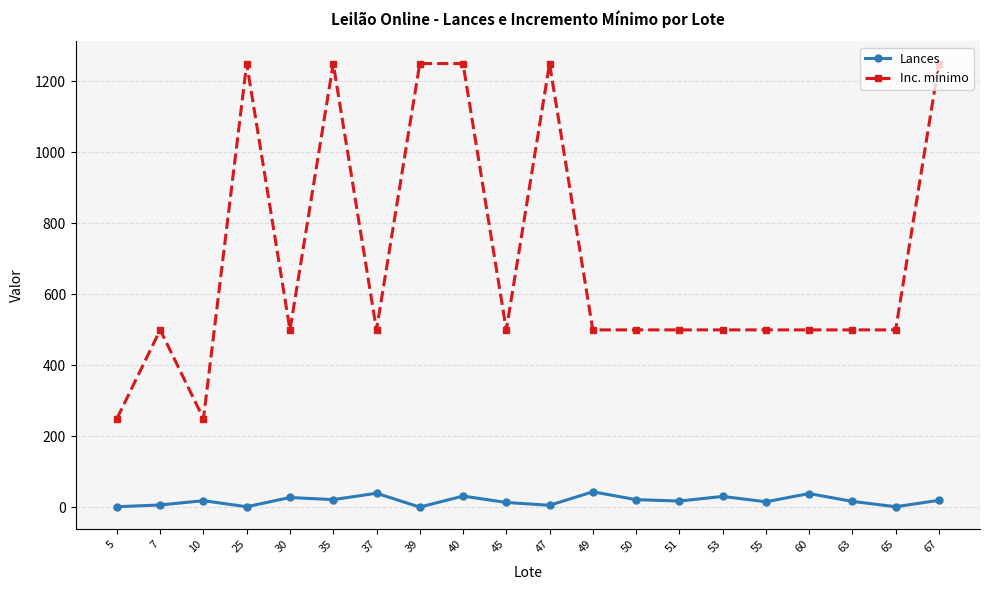

Where is the first local minimum for Inc. mínimo?

10